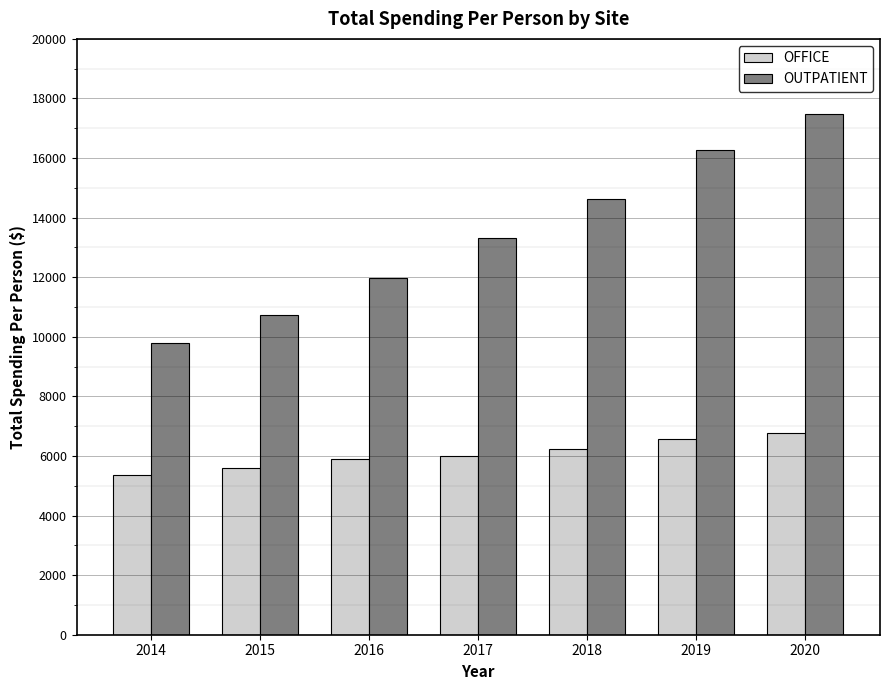

Which series has the largest range (max minus min)?

OUTPATIENT